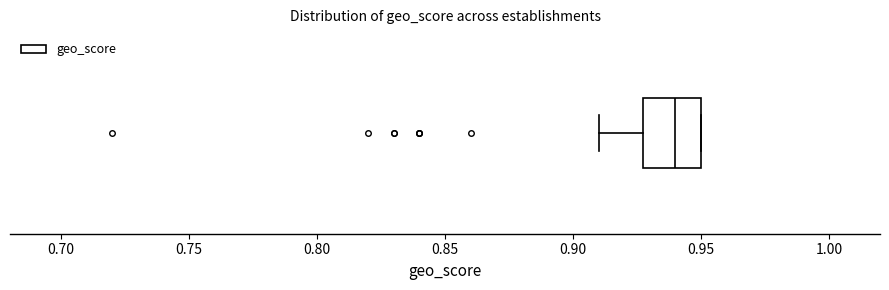

Read this box plot against the x-axis: the position of the median line, the range covered by the box, and the ends of both whiskers. The values are not printed on the chart, so give them approximately, as read against the axis.

median 0.94, box 0.93 to 0.95, whiskers 0.91 to 0.95